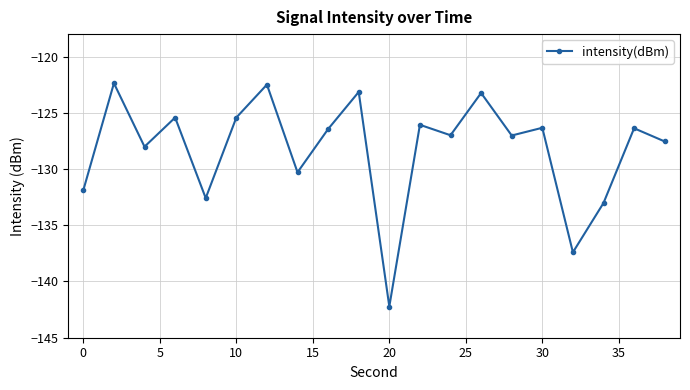

What is the value of the 7th point from the left?

-122.5